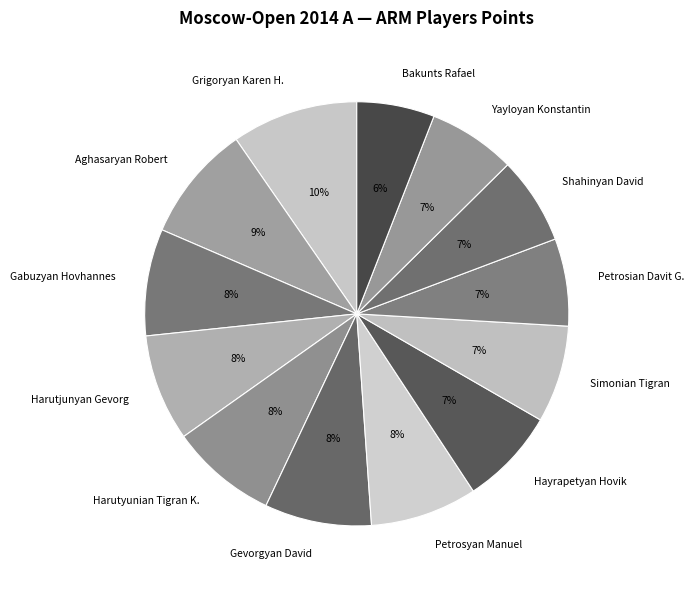

Which category has the biggest portion of the pie?

Grigoryan Karen H.